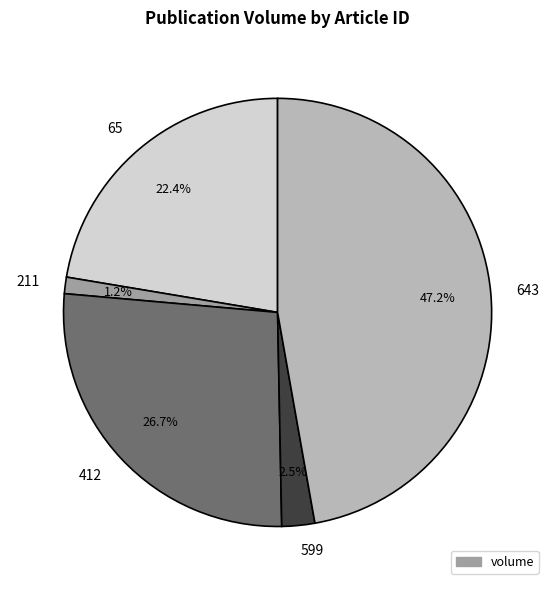

To the nearest percent, what portion does 65 represent?

22%